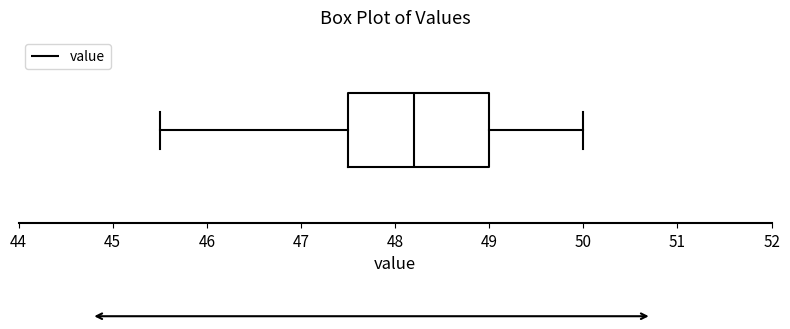

Where does the left whisker of the box end on the x-axis? The values are not printed on the chart, so give them approximately, as read against the axis.

45.5